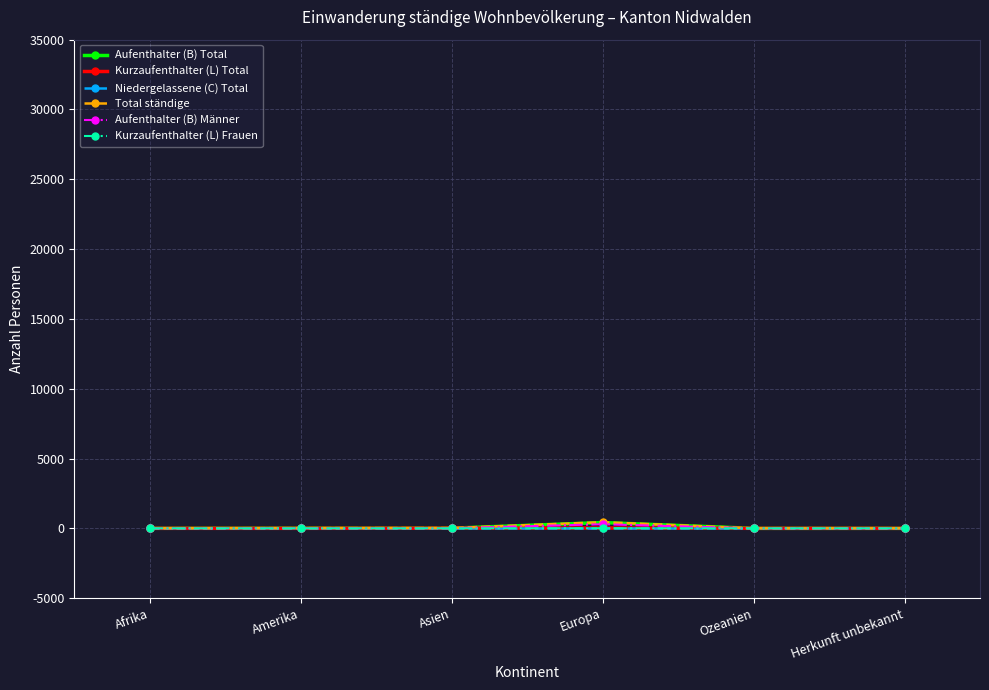

What is the label of the 3rd point from the left?

Asien